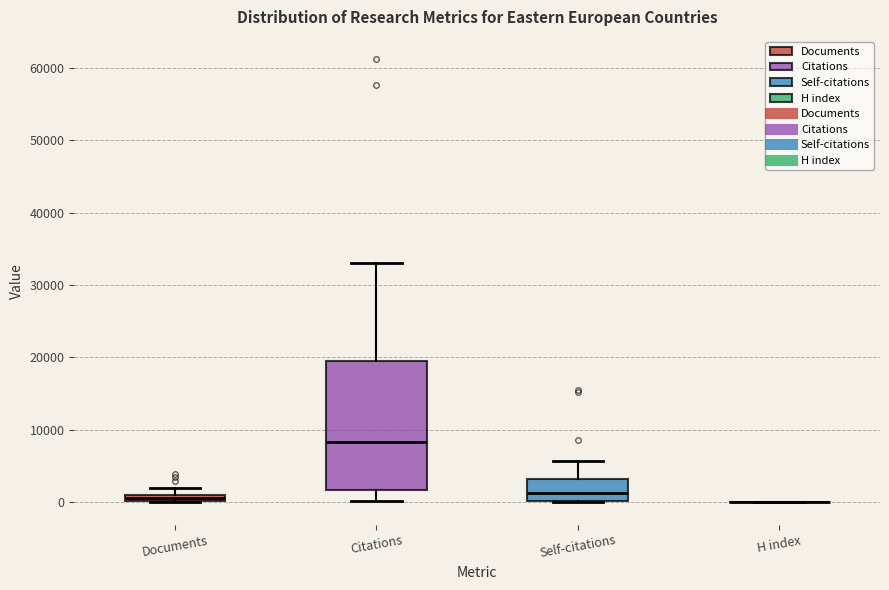

Where is the lower edge of the box for Self-citations on the y-axis? The values are not printed on the chart, so give them approximately, as read against the axis.

0